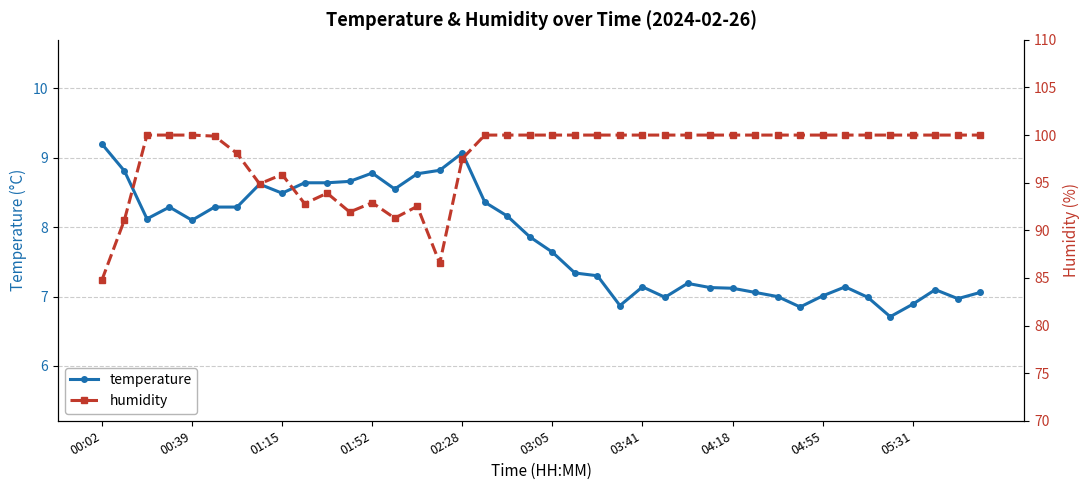

Count the number of categories in the chart.

40